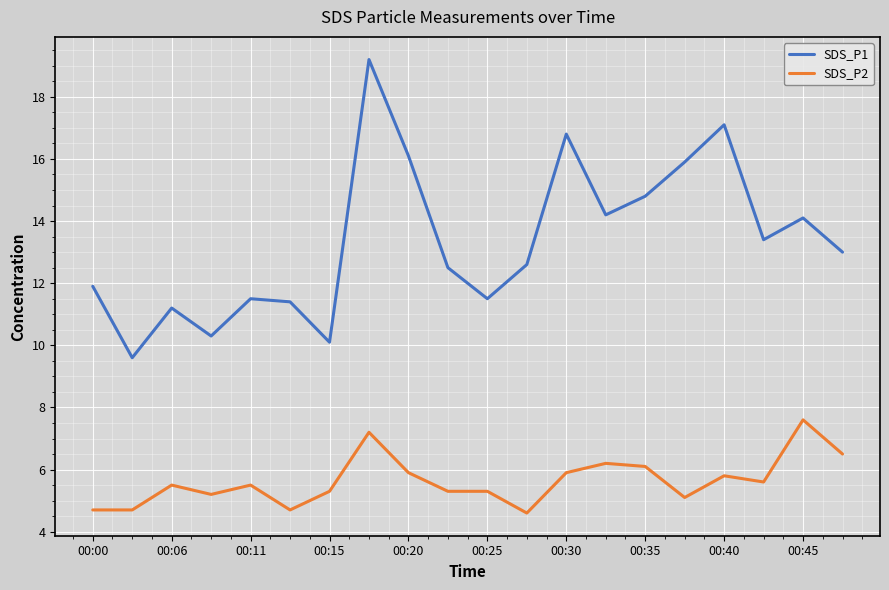

What is the highest value of the SDS_P1 series?

19.2